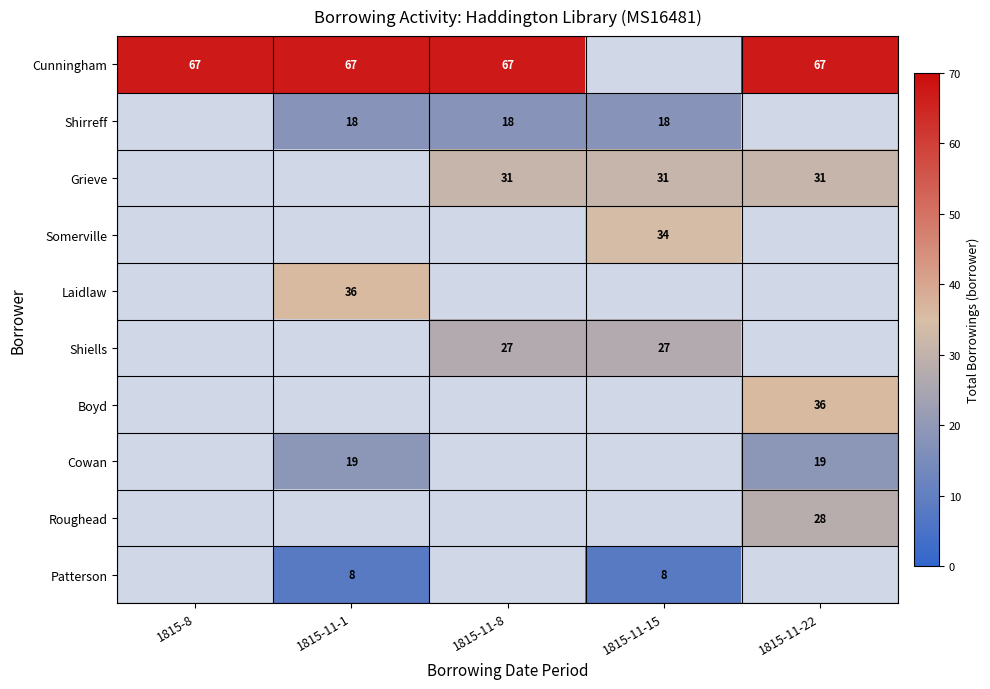

True or false: Cowan has a value of 19 at 1815-11-22.

True